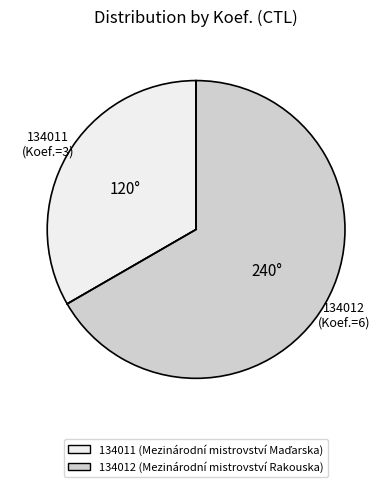

Which category has the smallest portion of the pie?

134011